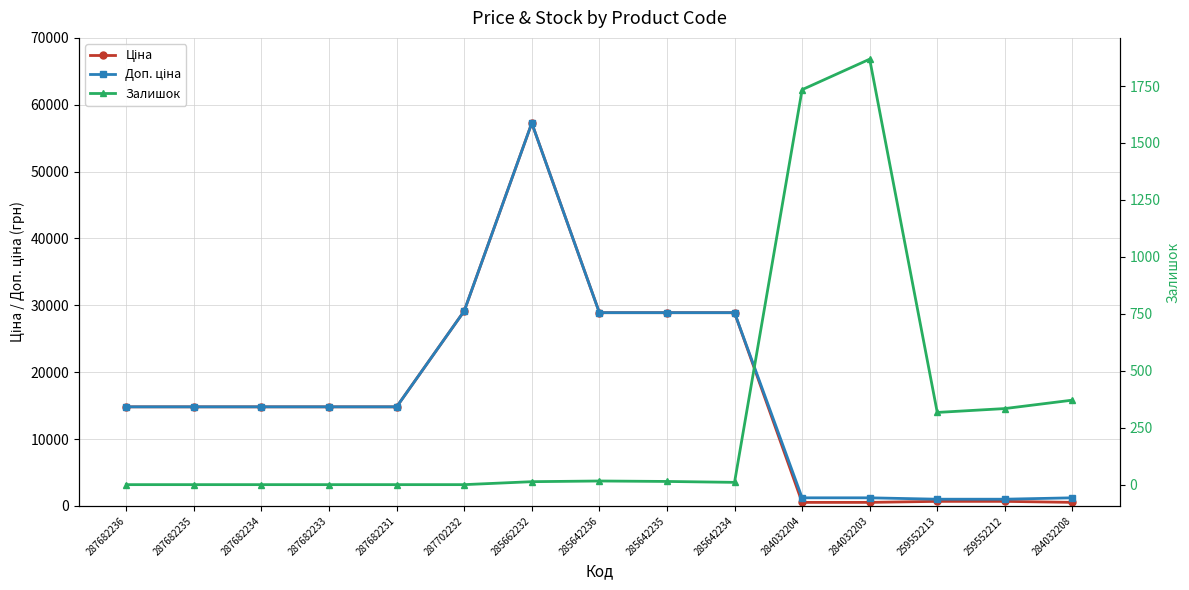

How many values in the Доп. ціна series exceed 14817?

10